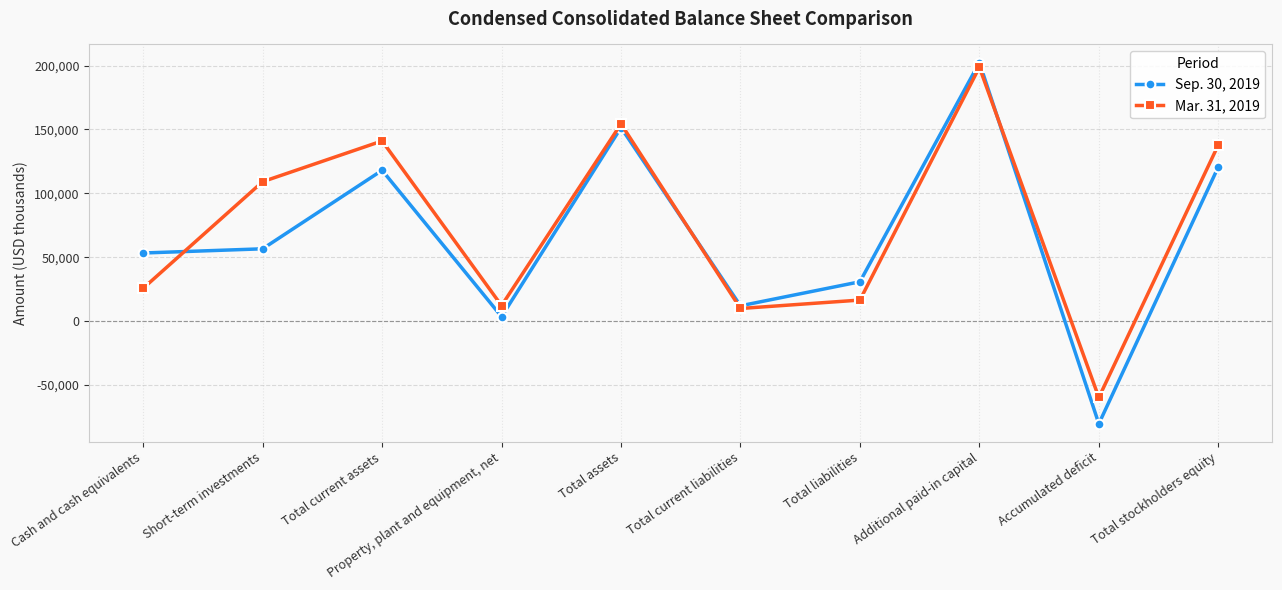

What is the sum of all Sep. 30, 2019 values?

668316